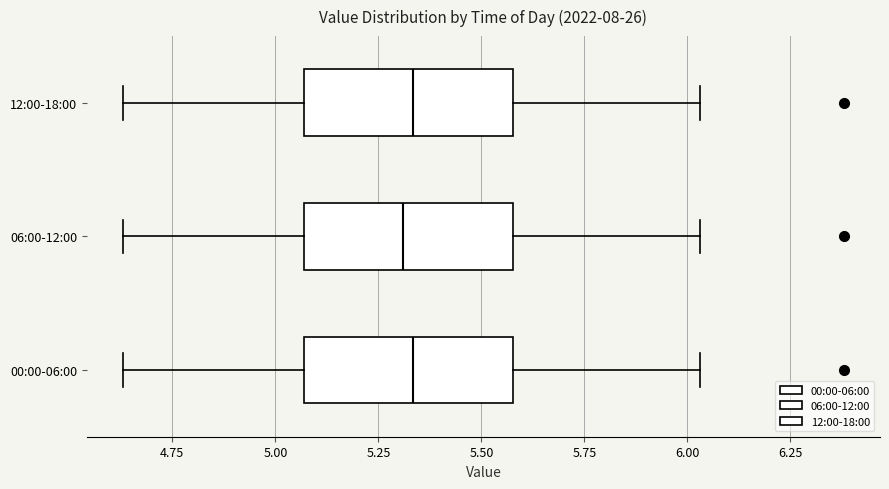

Where does the median line of the box for 12:00-18:00 sit on the x-axis? The values are not printed on the chart, so give them approximately, as read against the axis.

5.35